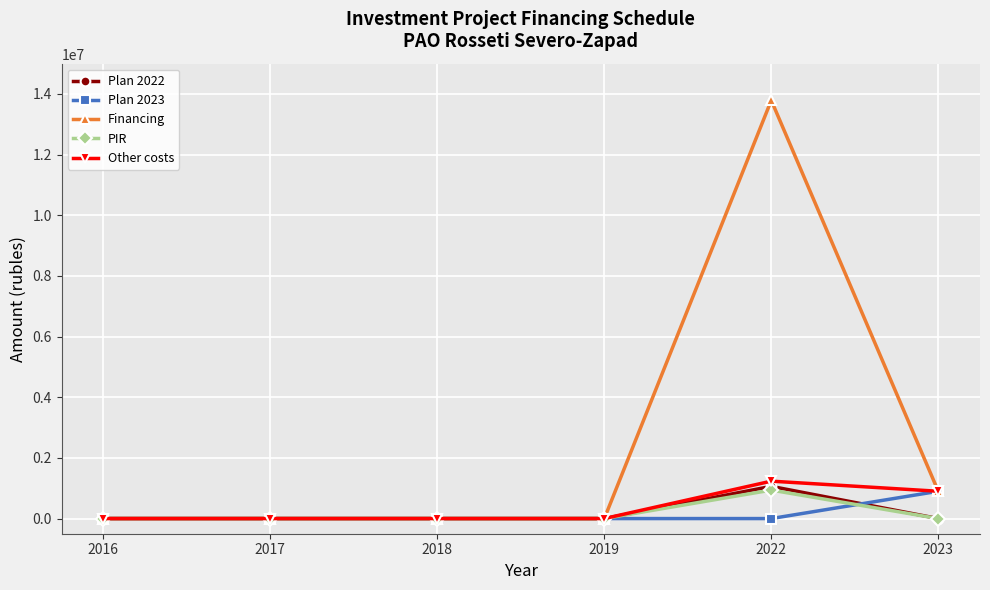

Which series has the widest spread of values?

Financing